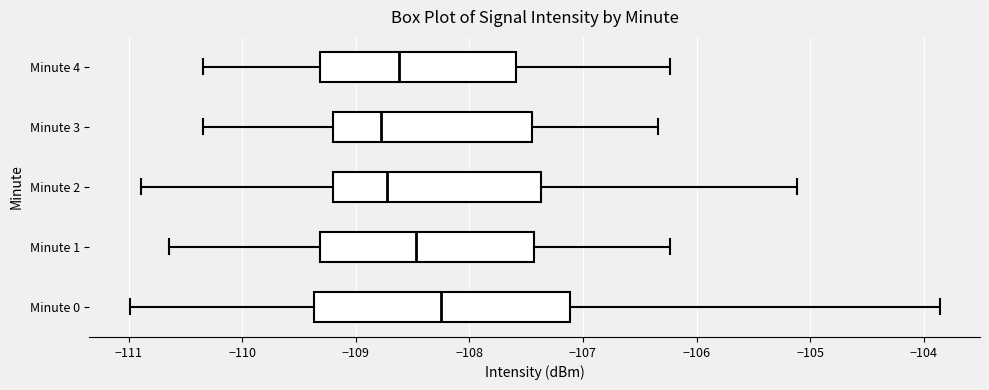

Reading bottom to top, read every box against the x-axis: the position of its median line, the range the box covers, and the ends of its whiskers. The values are not printed on the chart, so give them approximately, as read against the axis.

Minute 0: median -108.3, box -109.4 to -107.1, whiskers -111.0 to -103.9
Minute 1: median -108.5, box -109.3 to -107.4, whiskers -110.6 to -106.2
Minute 2: median -108.7, box -109.2 to -107.4, whiskers -110.9 to -105.1
Minute 3: median -108.8, box -109.2 to -107.4, whiskers -110.3 to -106.3
Minute 4: median -108.6, box -109.3 to -107.6, whiskers -110.3 to -106.2